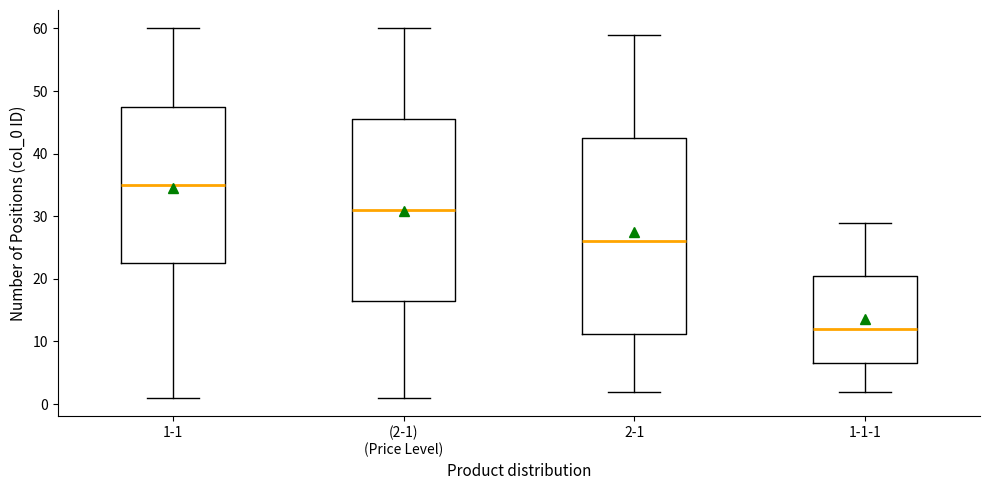

Reading left to right, read every box against the y-axis: the position of its median line, the range the box covers, and the ends of its whiskers. The values are not printed on the chart, so give them approximately, as read against the axis.

1-1: median 35, box 23 to 48, whiskers 1 to 60
(2-1) (Price Level): median 31, box 17 to 46, whiskers 1 to 60
2-1: median 26, box 11 to 43, whiskers 2 to 59
1-1-1: median 12, box 7 to 21, whiskers 2 to 29